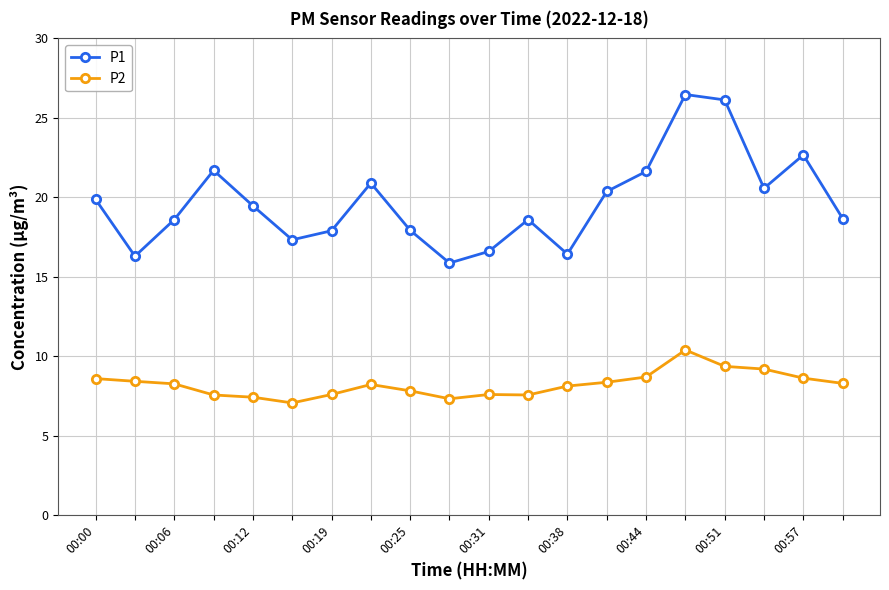

True or false: P1 has more than 1 points higher than both neighbors.

True